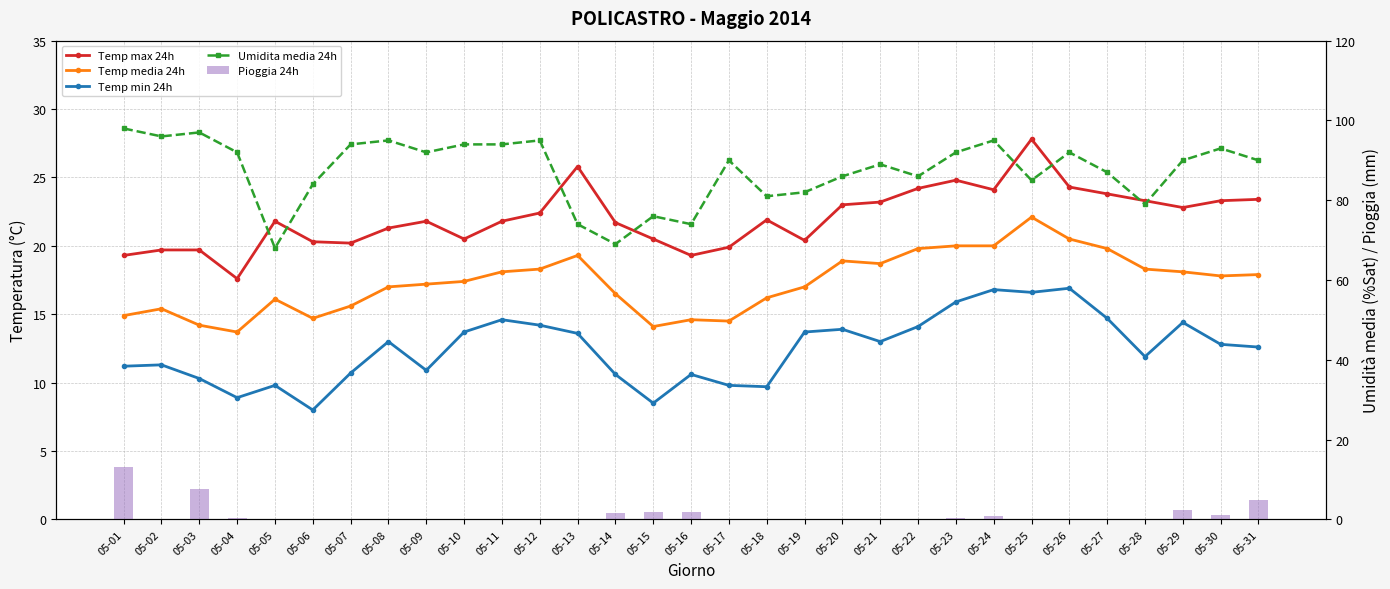

How many data points does each series have?

31